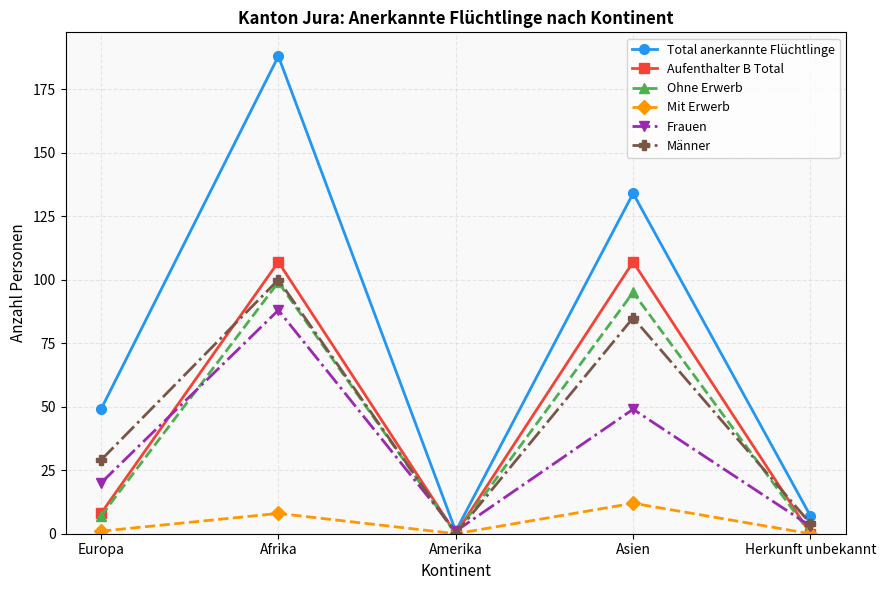

What is the difference between the maximum and minimum values in the Männer series?

100